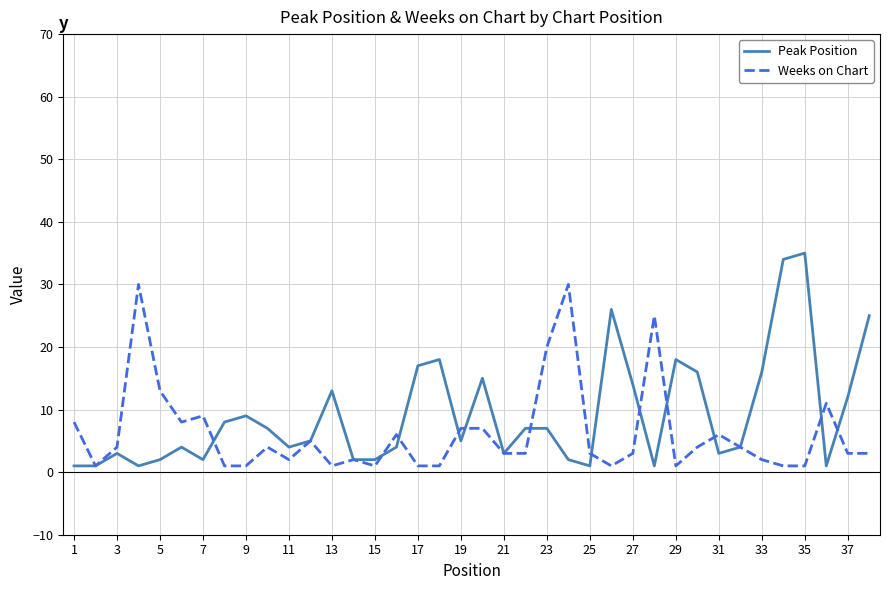

What is the maximum value shown in the chart?

35